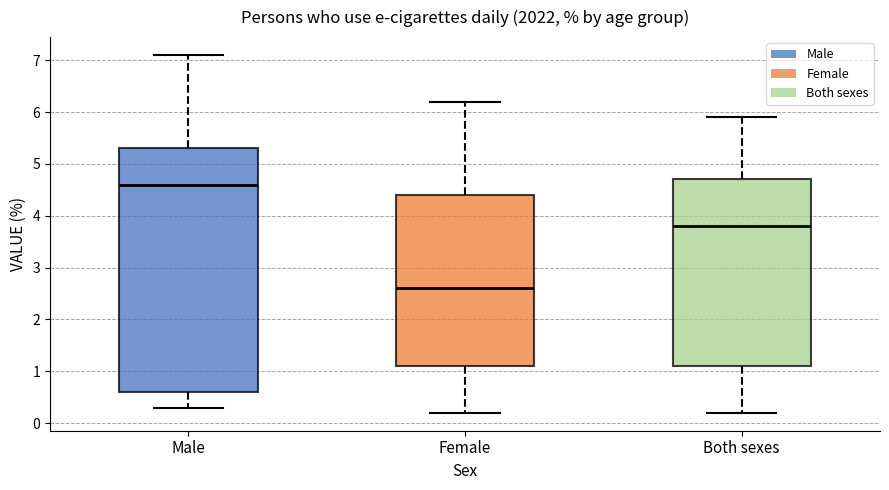

Reading left to right, transcribe this box plot: for each box, give where its median line is, the range the box spans, and where its two whiskers end, as read against the y-axis. The values are not printed on the chart, so give them approximately, as read against the axis.

Male: median 4.6, box 0.6 to 5.3, whiskers 0.3 to 7.1
Female: median 2.6, box 1.1 to 4.4, whiskers 0.2 to 6.2
Both sexes: median 3.8, box 1.1 to 4.7, whiskers 0.2 to 5.9